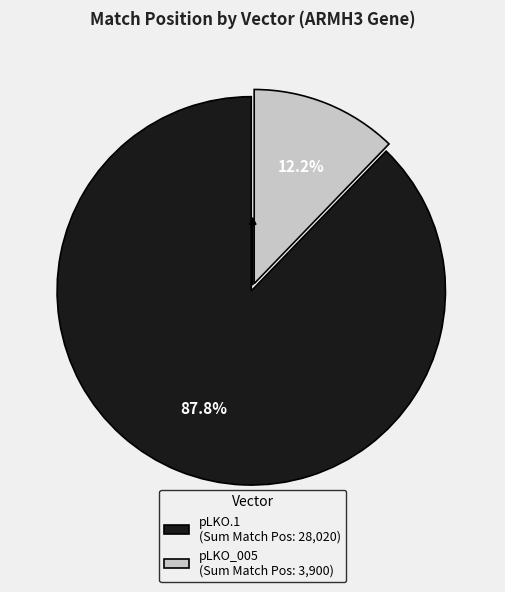

Which slice is the largest?

pLKO.1 (Sum Match Pos: 28,020)